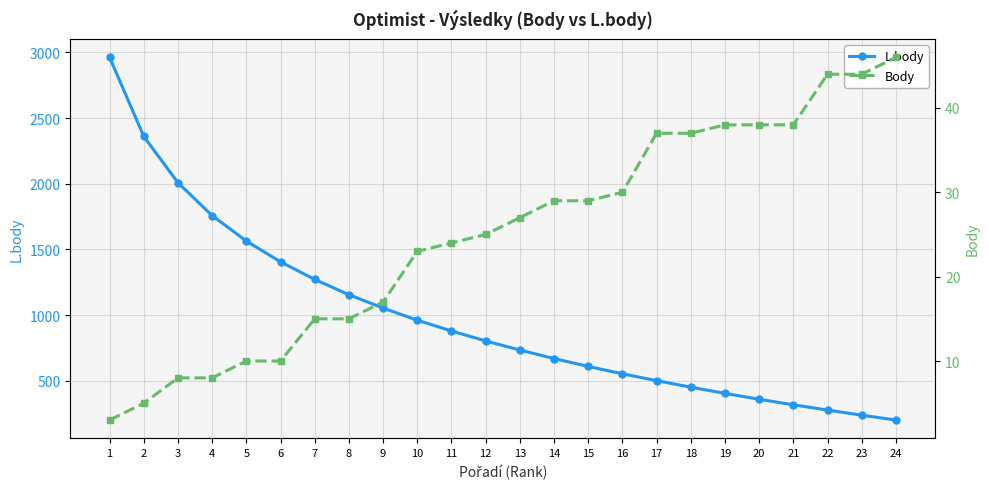

How many lines are shown in the chart?

2